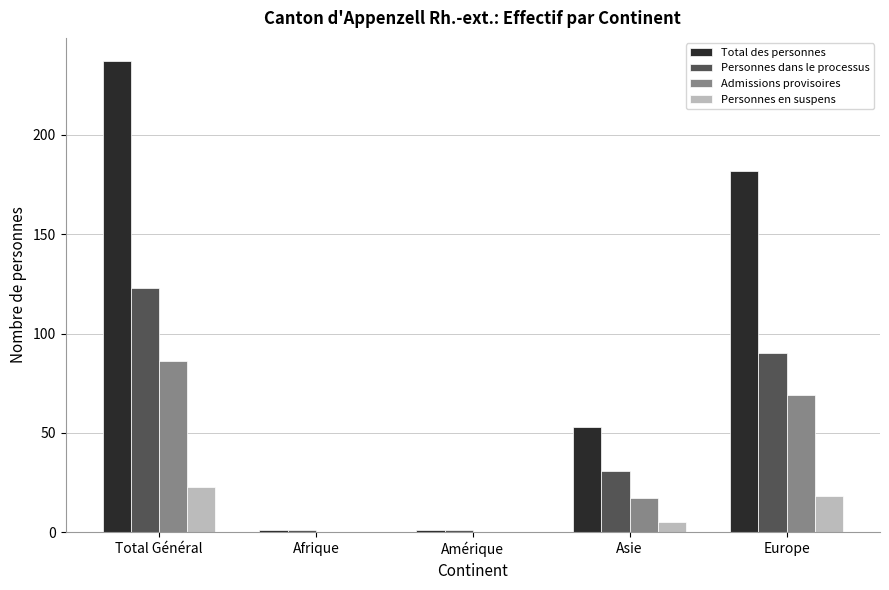

How many groups of bars are there?

5